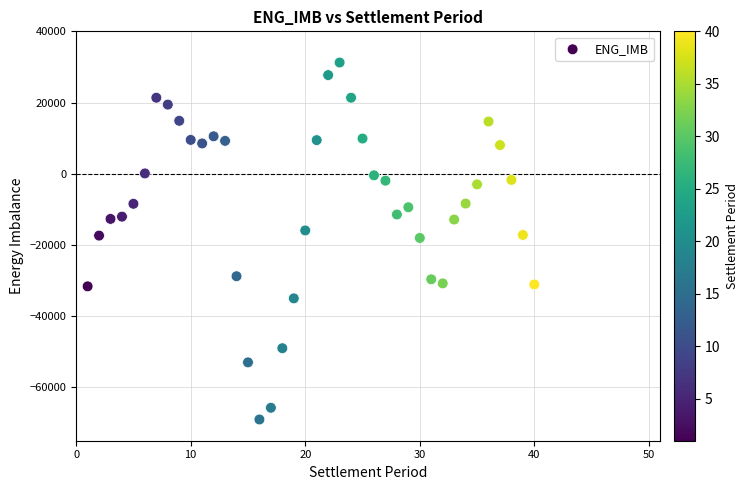

What is the range of X values (max minus min)?

39.0